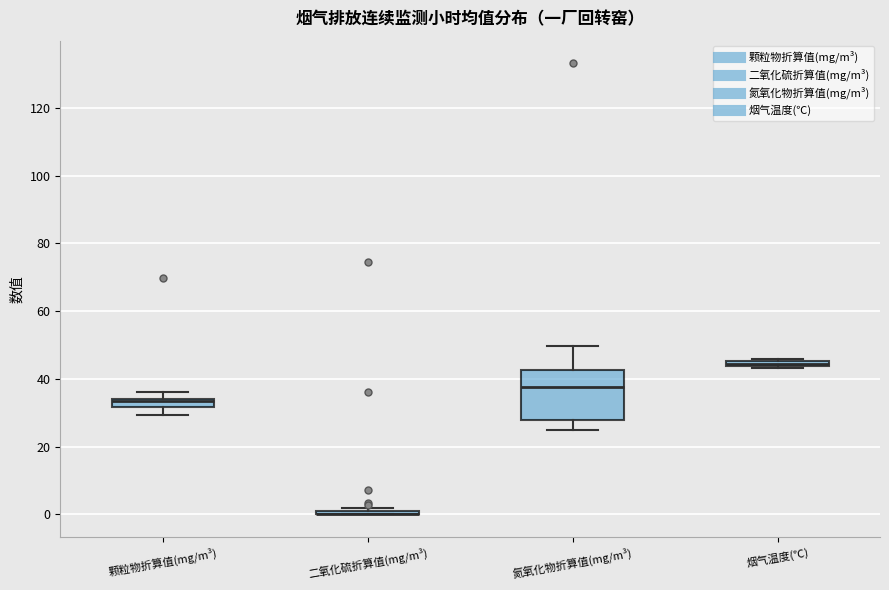

Where is the upper edge of the box for 颗粒物折算值(mg/m³) on the y-axis? The values are not printed on the chart, so give them approximately, as read against the axis.

34